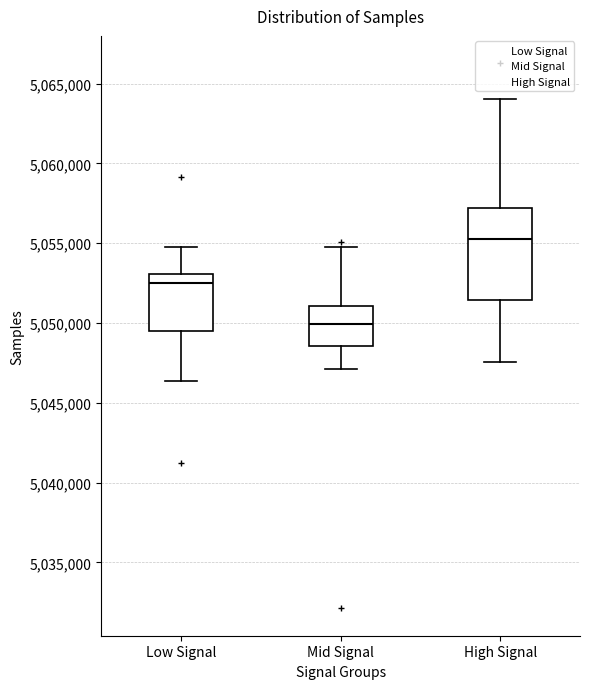

Which box has the highest median line?

High Signal